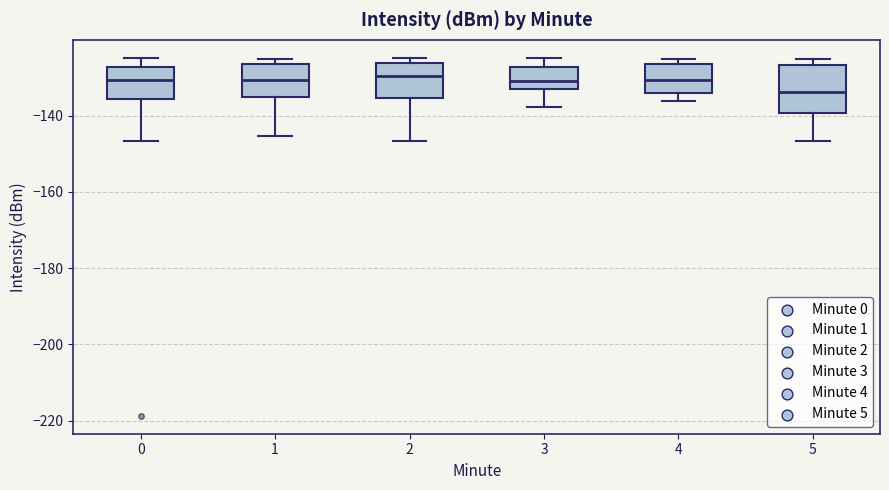

Which box is the tallest, from its lower edge to its upper edge?

5